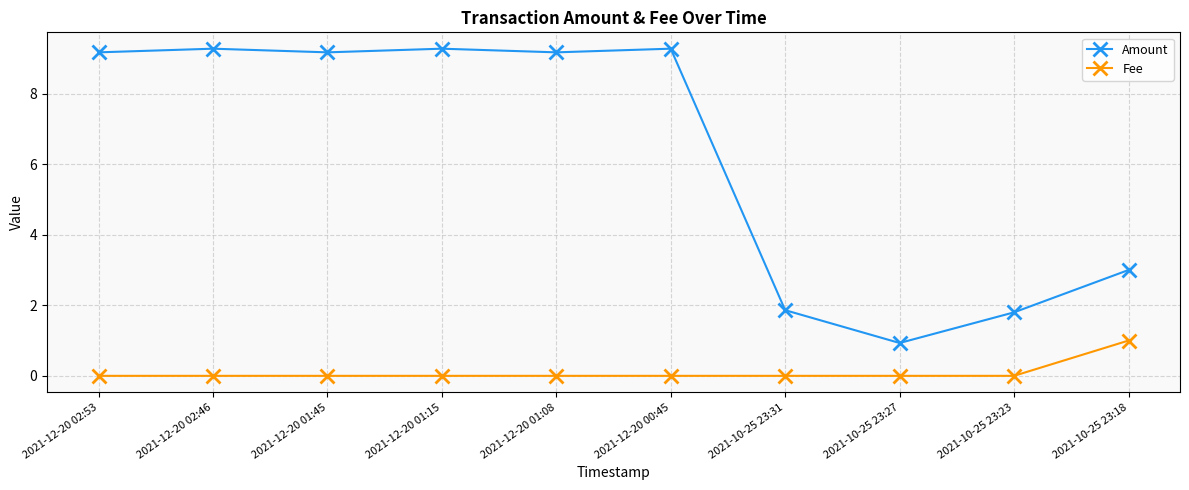

What is the difference between the highest and lowest values at 2021-10-25 23:23?

1.8